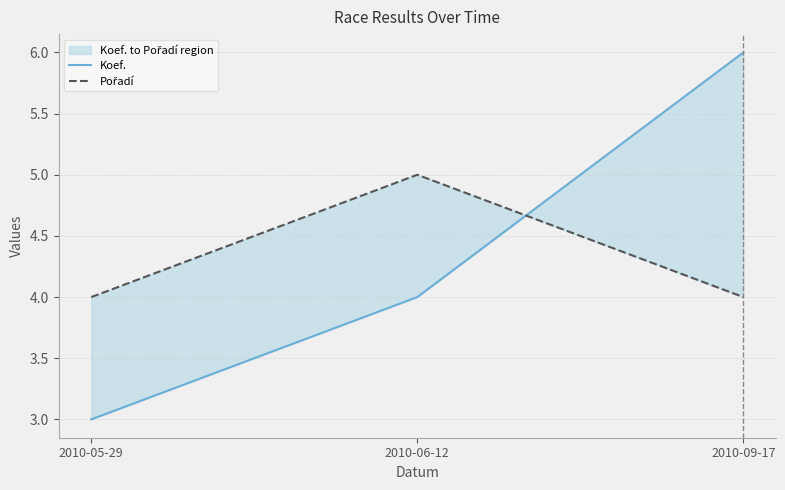

Rank the categories by Pořadí value from highest to lowest.

2010-06-12, 2010-05-29, 2010-09-17